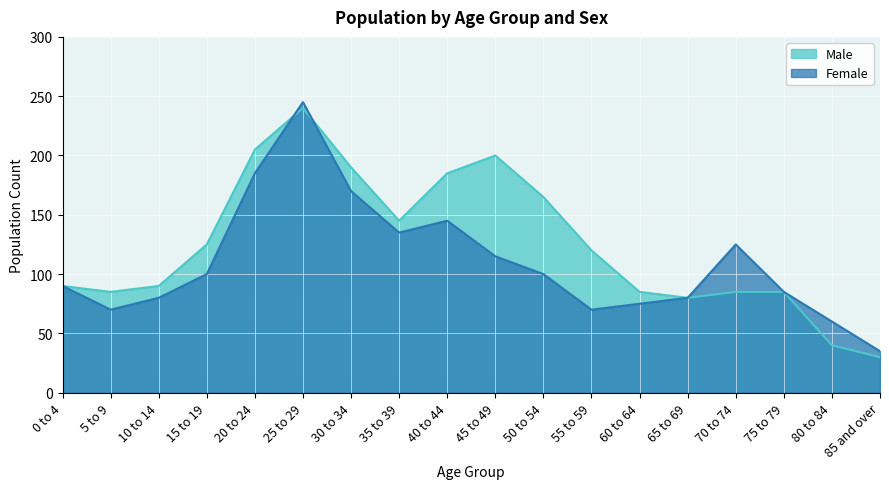

Between 50 to 54 and 0 to 4, which is larger?

50 to 54